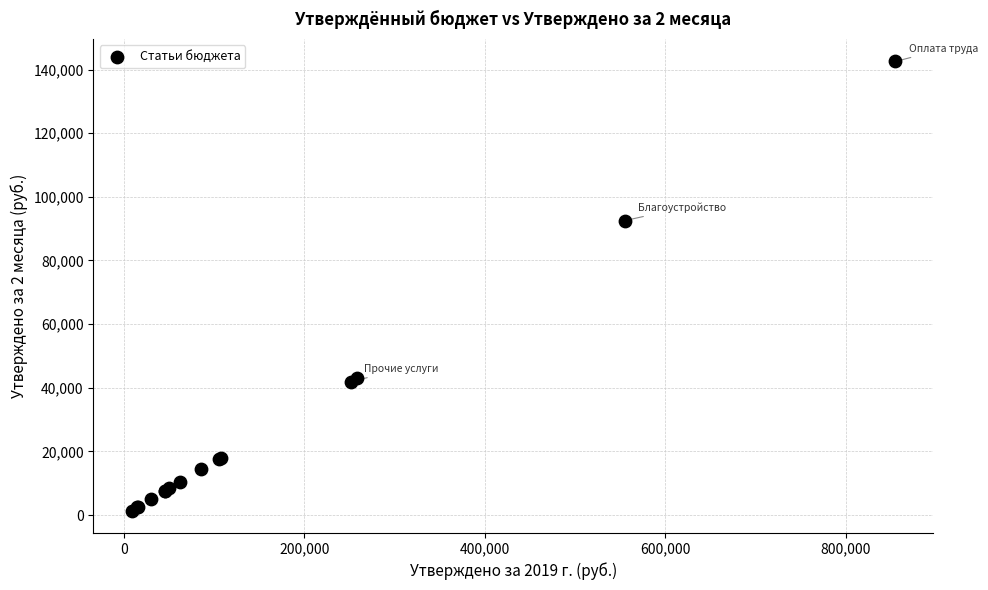

What Y value in the scatter plot is closest to 71966?

92500.0